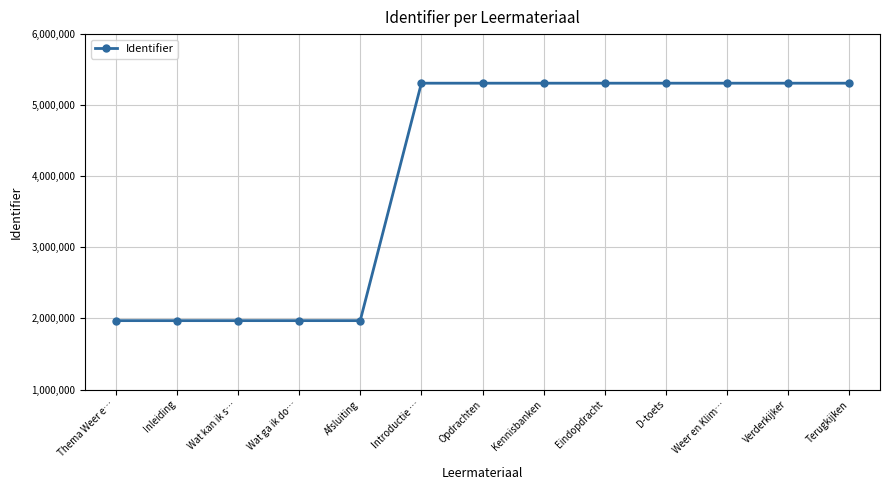

What is the label of the 9th point from the left?

Eindopdracht